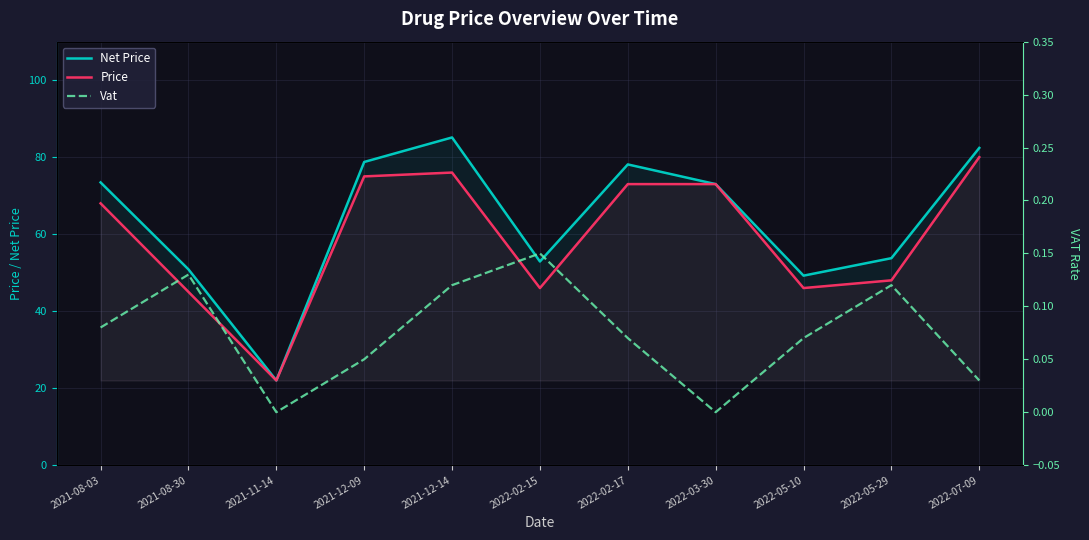

Rank the categories by Net Price value from lowest to highest.

2021-11-14, 2022-05-10, 2021-08-30, 2022-02-15, 2022-05-29, 2022-03-30, 2021-08-03, 2022-02-17, 2021-12-09, 2022-07-09, 2021-12-14